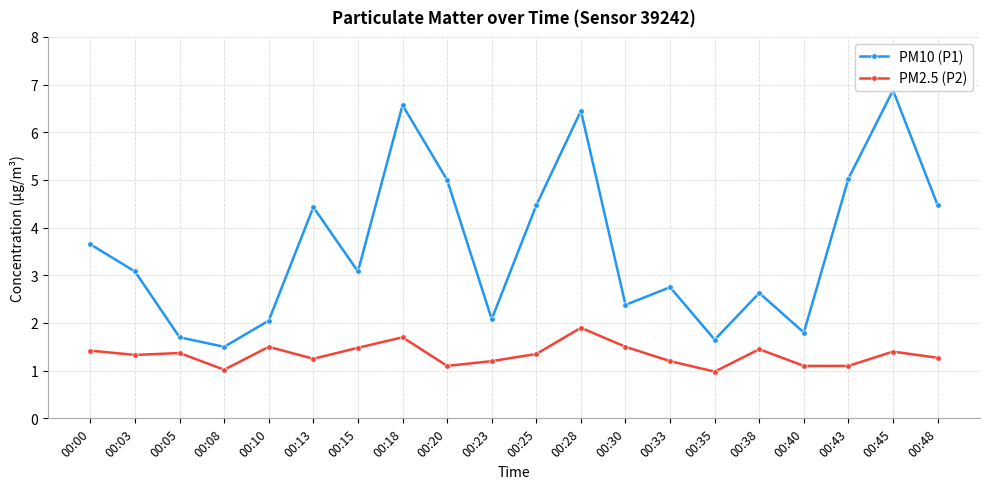

True or false: PM10 (P1) has a value of 4.4 at 00:38.

False